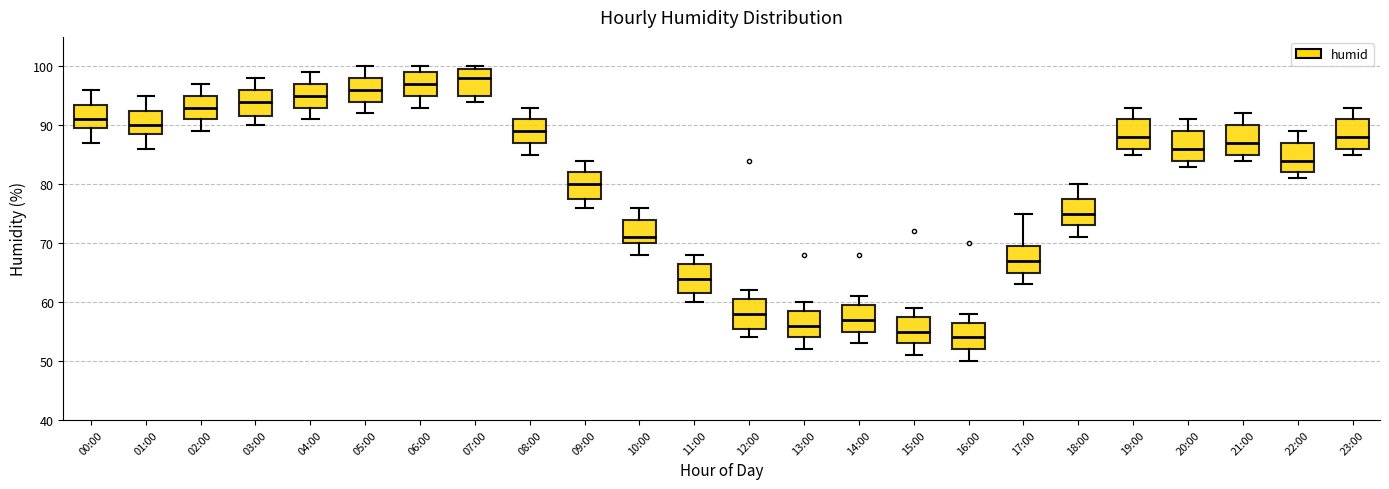

Which box has the lowest median line?

16:00